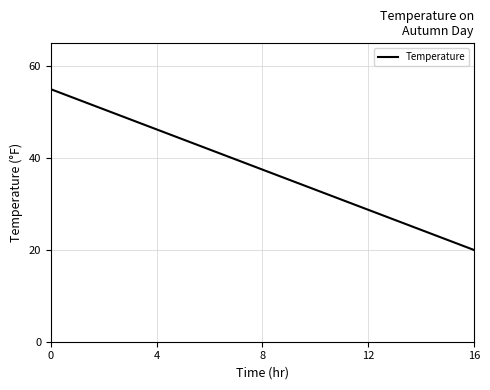

What is the greatest value displayed?

55.0